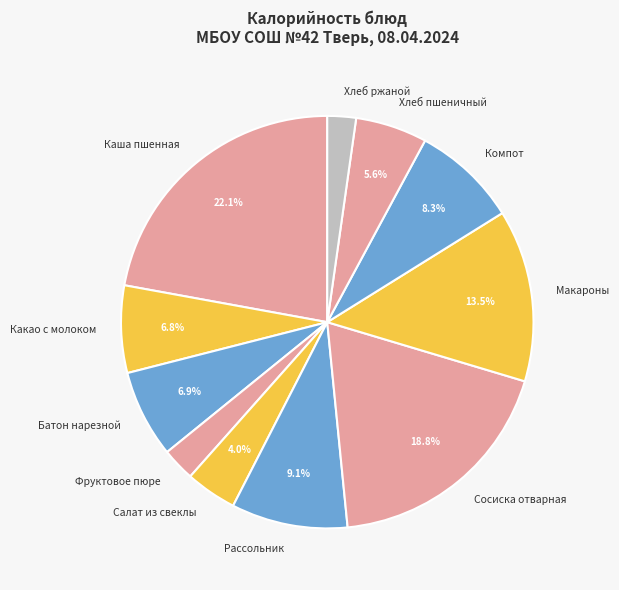

Do Хлеб ржаной and Макароны together represent more than half of the pie?

No